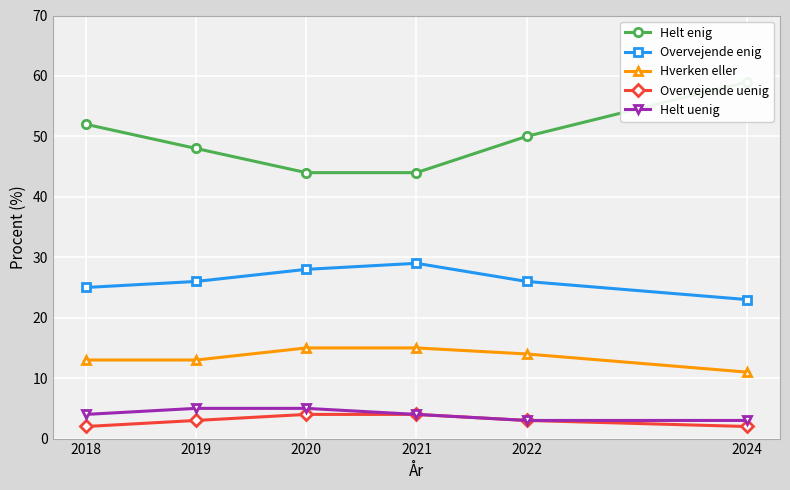

Reading right to left, transcribe all the data shown in this chart.

Helt enig: 2024=59	2022=50	2021=44	2020=44	2019=48	2018=52
Overvejende enig: 2024=23	2022=26	2021=29	2020=28	2019=26	2018=25
Hverken eller: 2024=11	2022=14	2021=15	2020=15	2019=13	2018=13
Overvejende uenig: 2024=2	2022=3	2021=4	2020=4	2019=3	2018=2
Helt uenig: 2024=3	2022=3	2021=4	2020=5	2019=5	2018=4